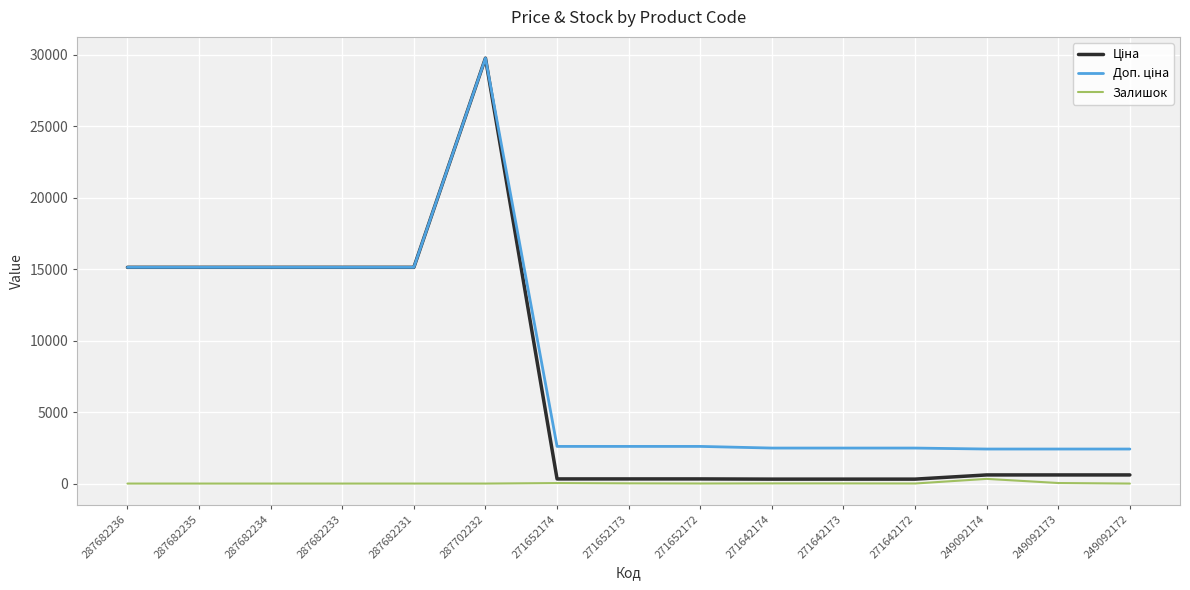

At which category is the sum across all series the highest?

287702232